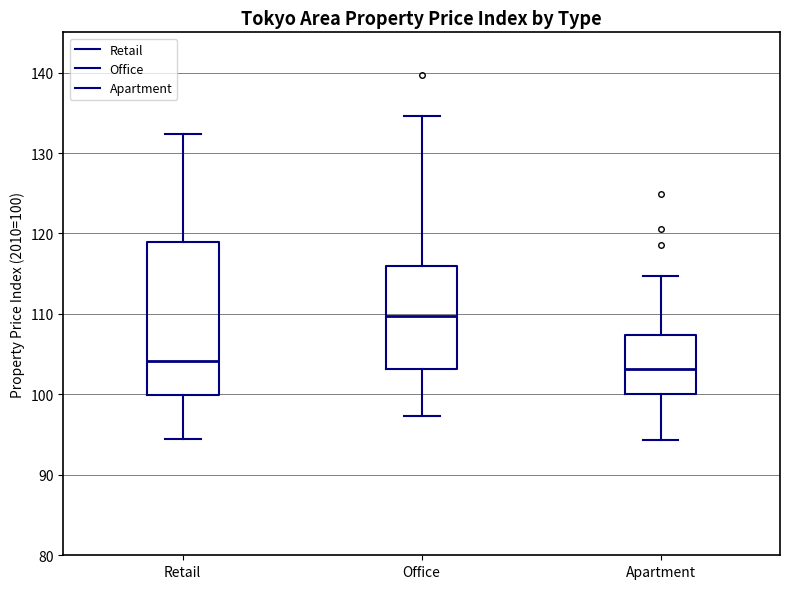

Reading left to right, transcribe this box plot: for each box, give where its median line is, the range the box spans, and where its two whiskers end, as read against the y-axis. The values are not printed on the chart, so give them approximately, as read against the axis.

Retail: median 104, box 100 to 119, whiskers 94 to 132
Office: median 110, box 103 to 116, whiskers 97 to 135
Apartment: median 103, box 100 to 107, whiskers 94 to 115